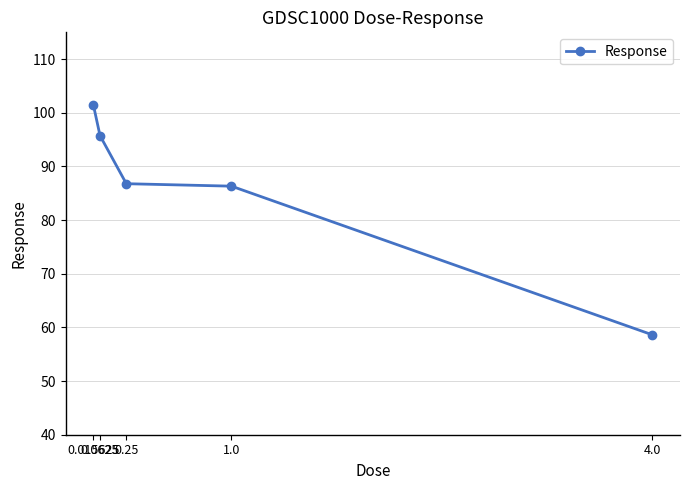

What is the value of the 2nd point from the left?

95.7